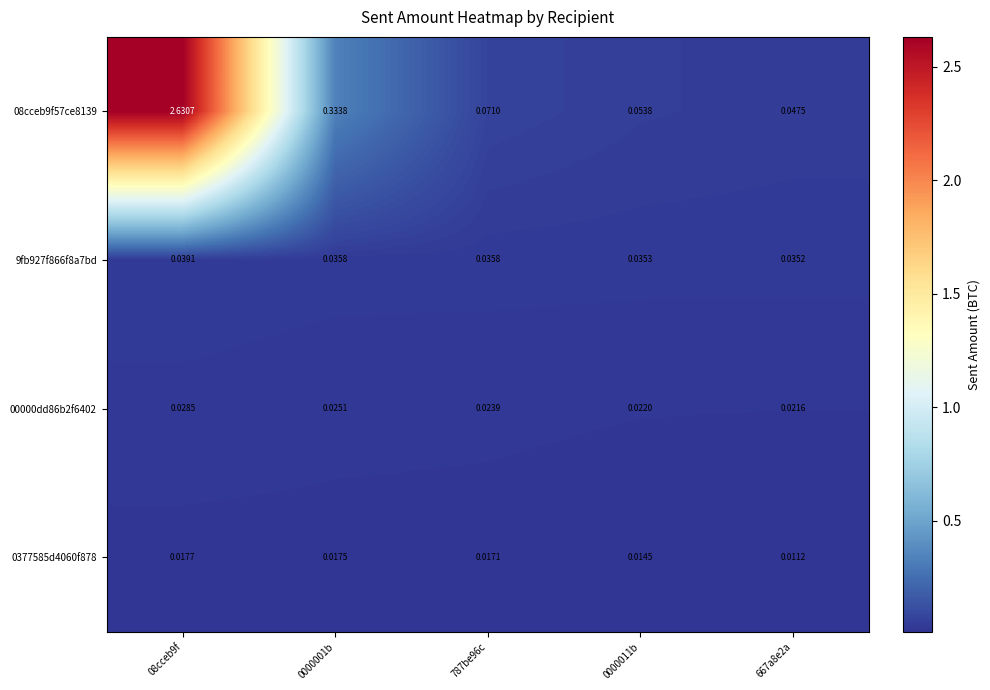

Is the value of 00000dd86b2f6402 at 08cceb9f greater than the value of 0377585d4060f878 at 667a8e2a?

Yes